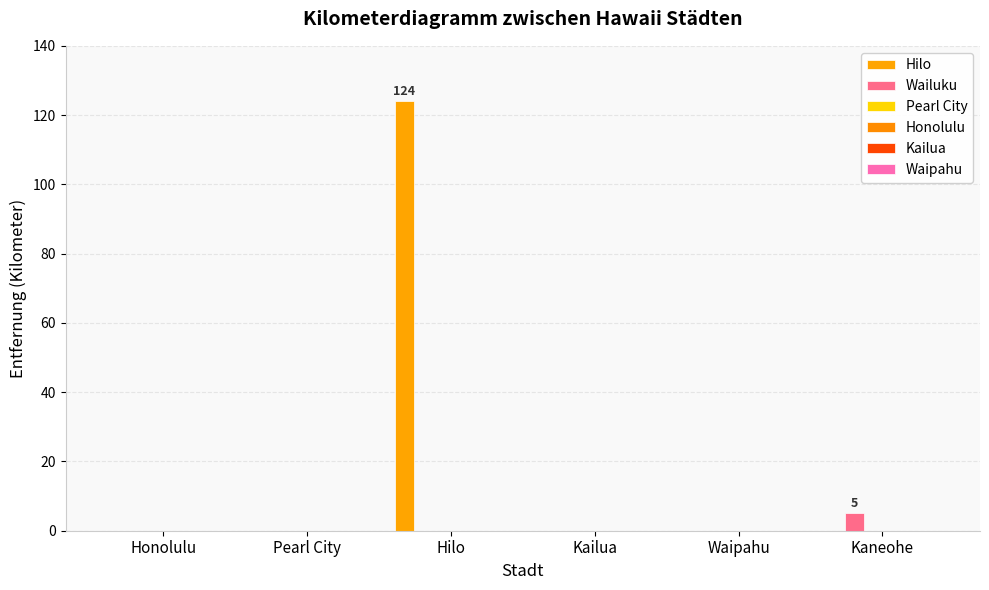

At how many categories does at least one series exceed 88?

1